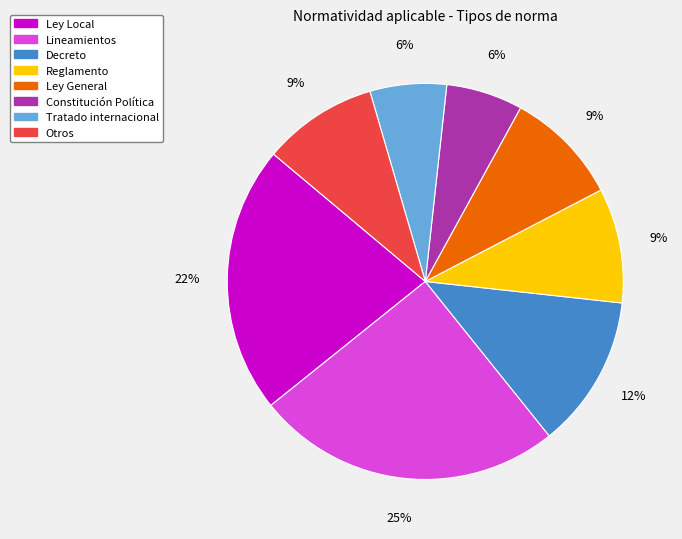

How many segments does this pie chart have?

8